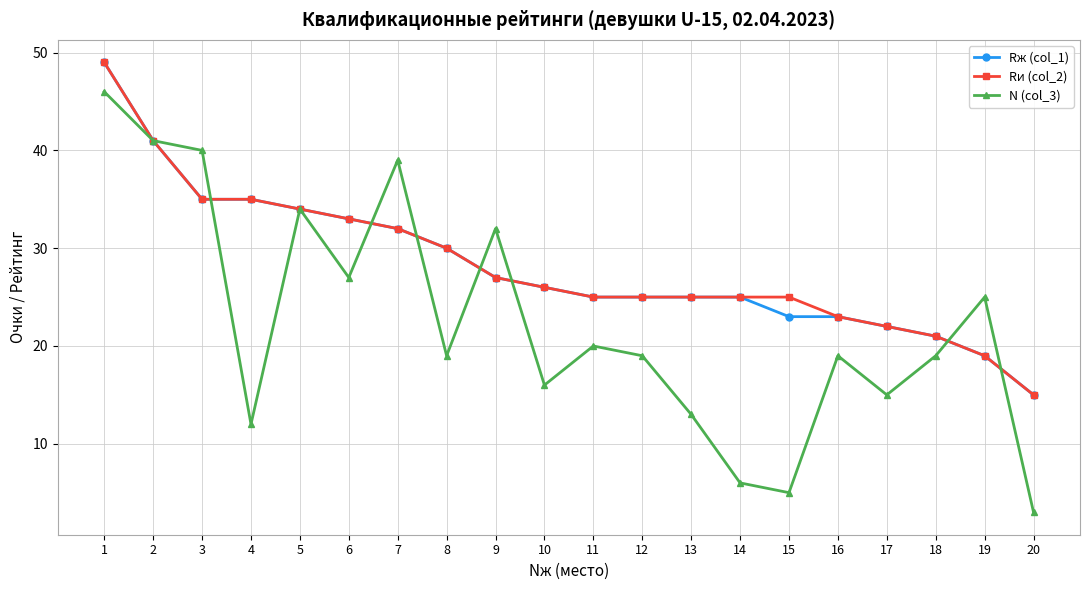

What is the approximate value of Rж (col_1) at 2, to the nearest 10?

40